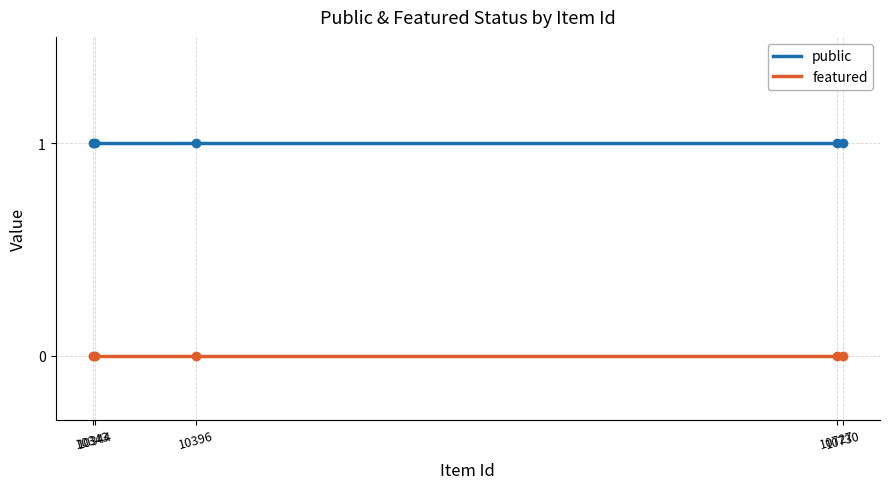

True or false: featured and public cross at least once.

False